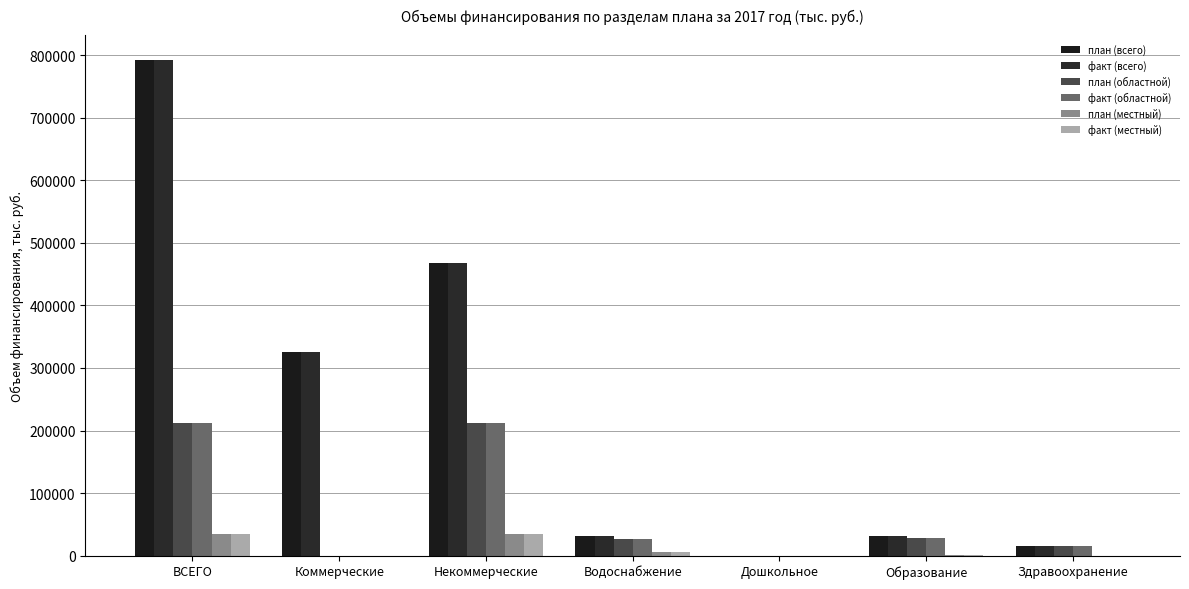

The value of план (областной) at Образование is 42498.5. True or false?

False